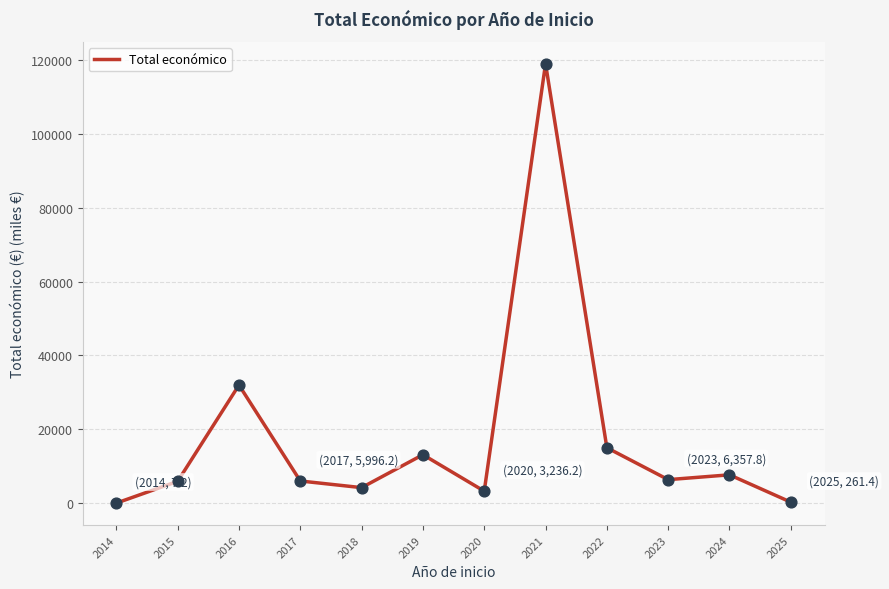

Between 2015 and 2018, which is larger?

2015